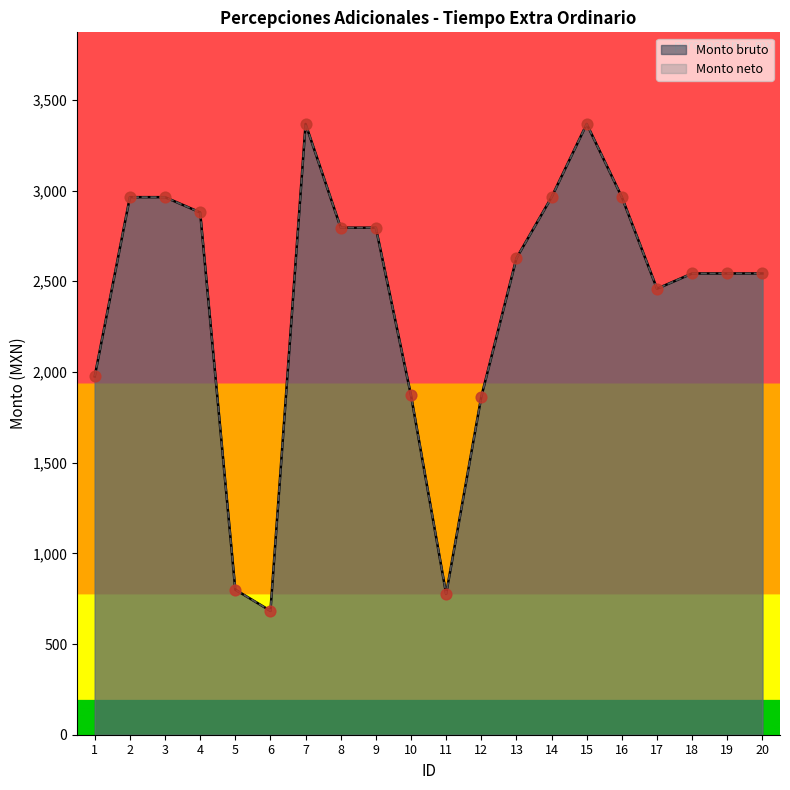

At which category is the sum across all series the highest?

7